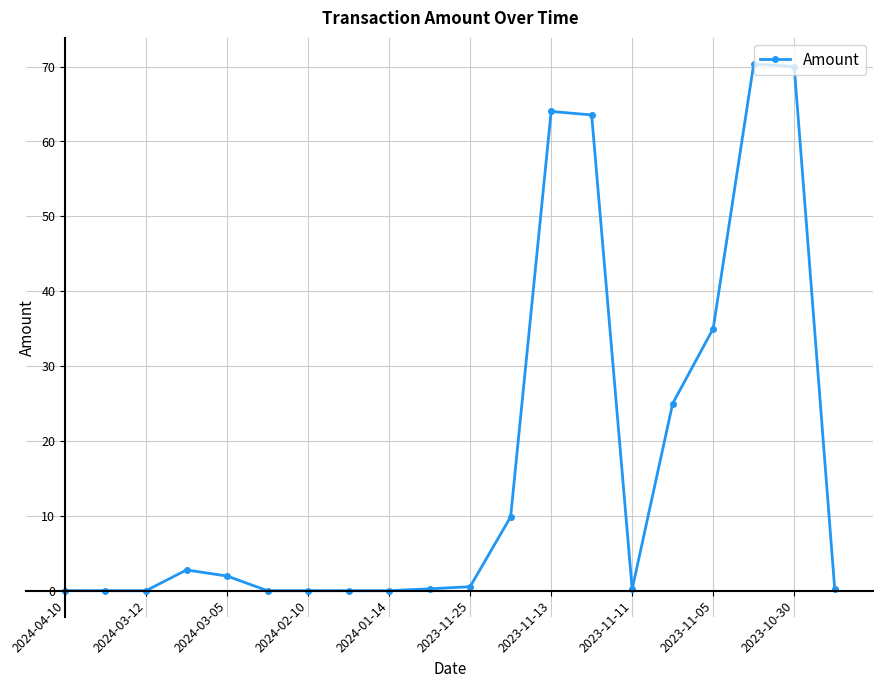

What is the difference between the maximum and minimum values?

70.3